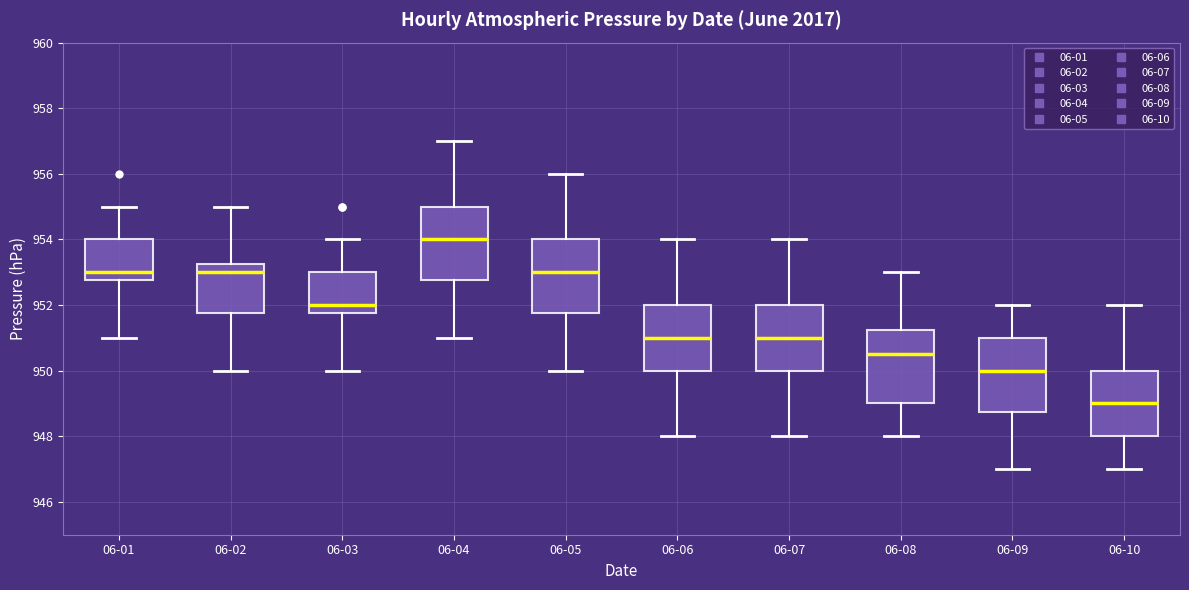

Which box's median line is the lowest?

06-10